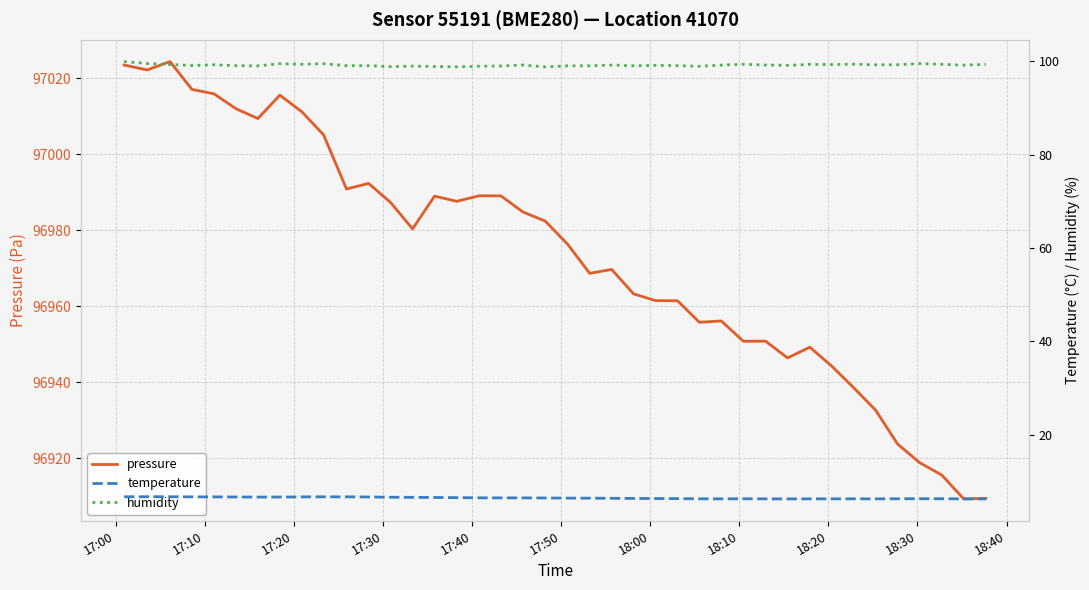

Which series has the largest range (max minus min)?

pressure